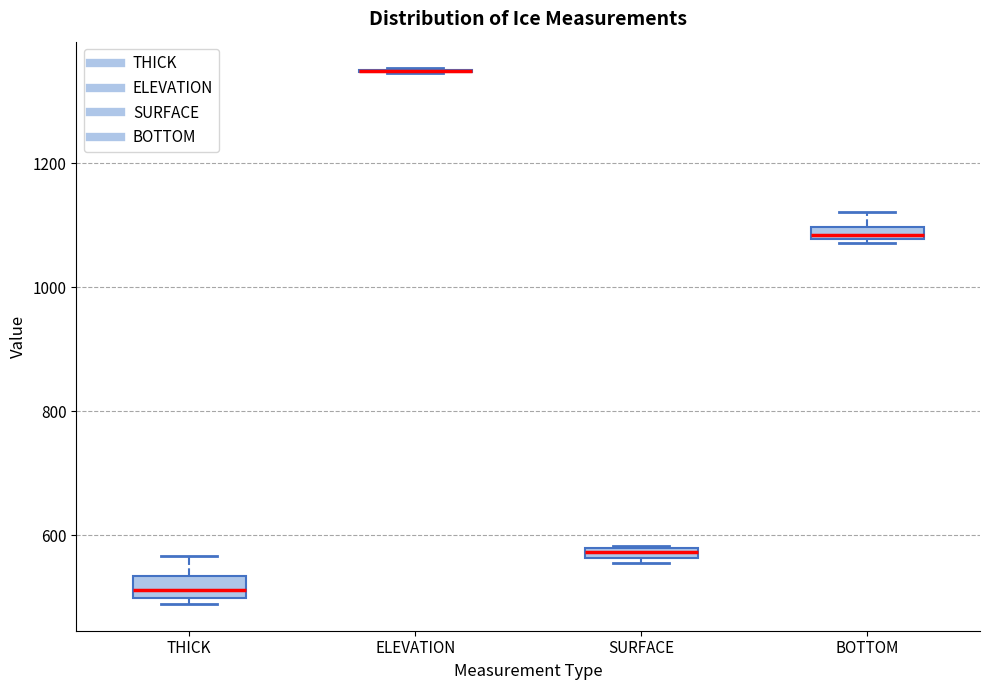

Where is the lower edge of the box for BOTTOM on the y-axis? The values are not printed on the chart, so give them approximately, as read against the axis.

1080